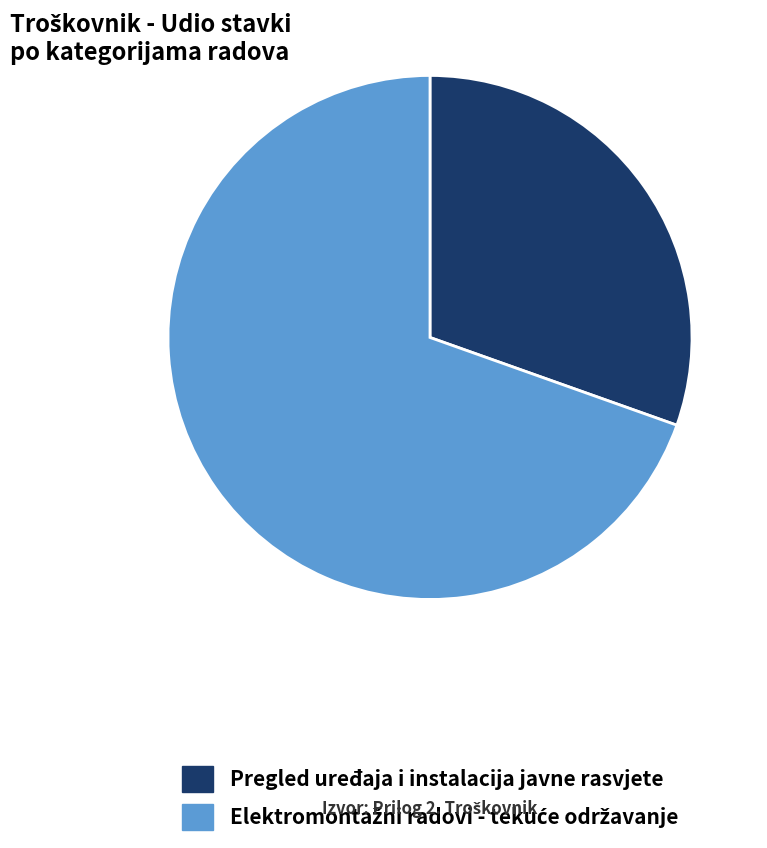

Which category has the smallest portion of the pie?

Pregled uređaja i instalacija javne rasvjete